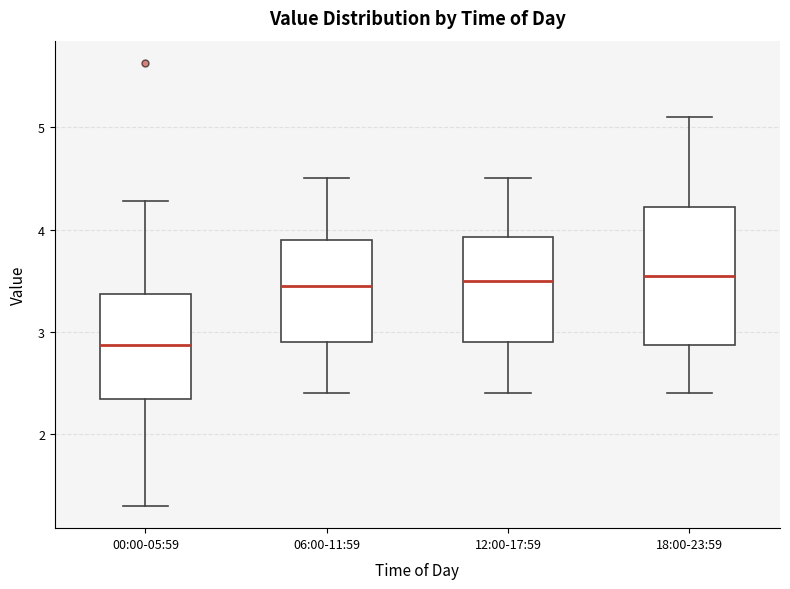

Where is the upper edge of the box for 00:00-05:59 on the y-axis? The values are not printed on the chart, so give them approximately, as read against the axis.

3.4